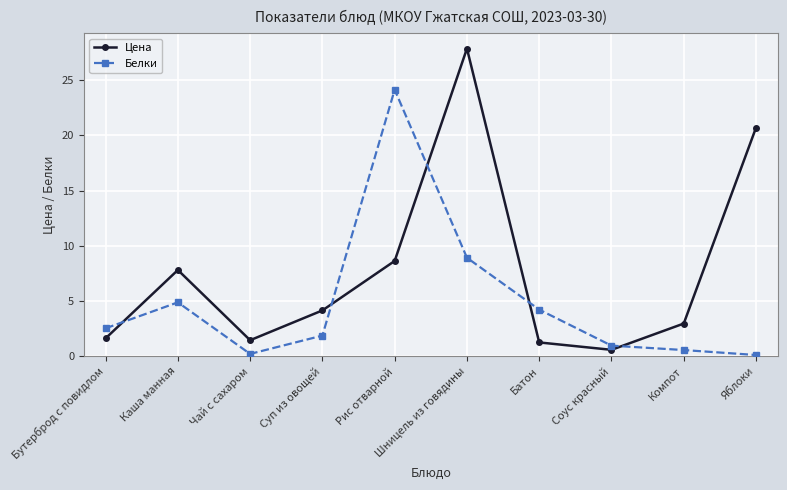

At which category does the chart reach its peak across all series?

Шницель из говядины